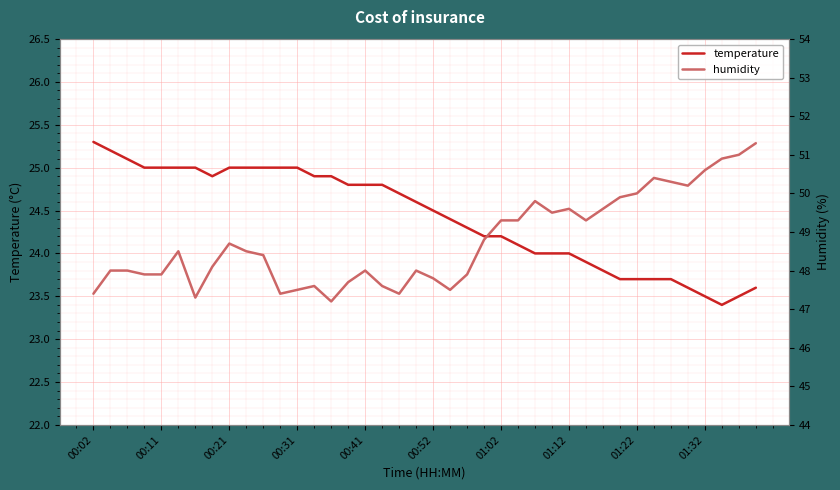

True or false: humidity has a value of 79.8 at 14.

False